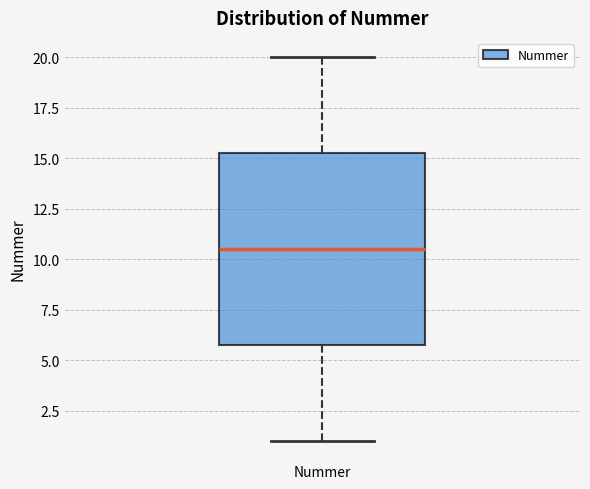

Where does the upper whisker of the box for Nummer end on the y-axis? The values are not printed on the chart, so give them approximately, as read against the axis.

20.0